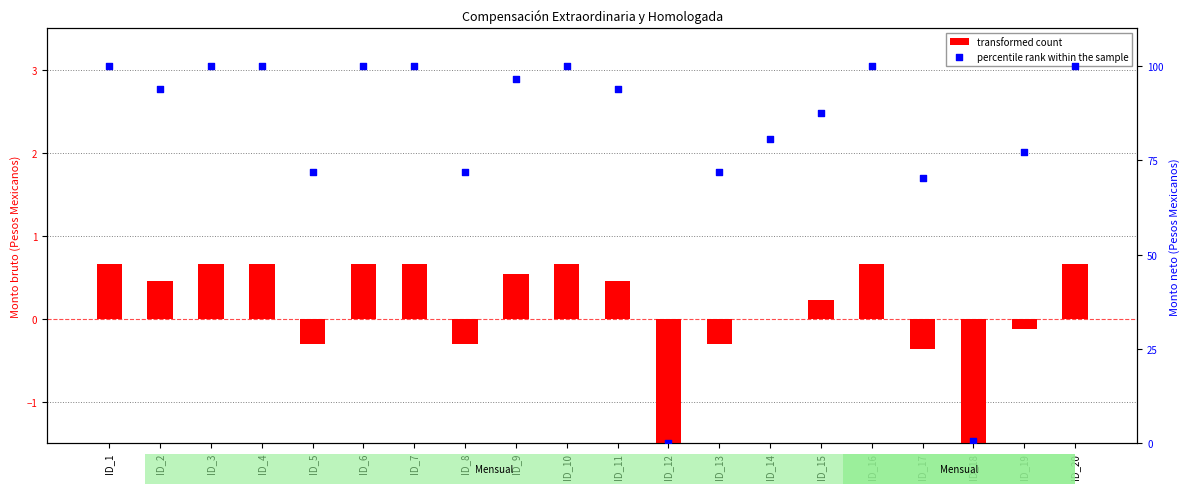

Which series has the largest total across all categories?

percentile rank within the sample